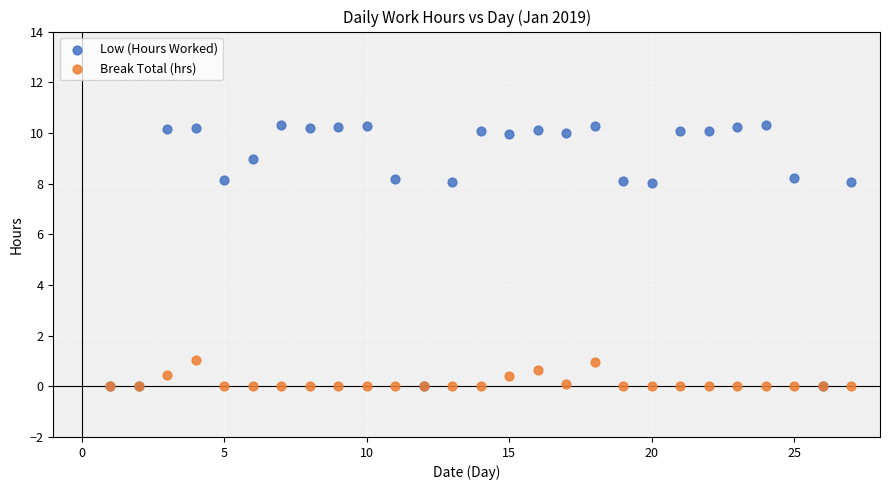

Which series has the widest spread of Y values?

Low (Hours Worked)